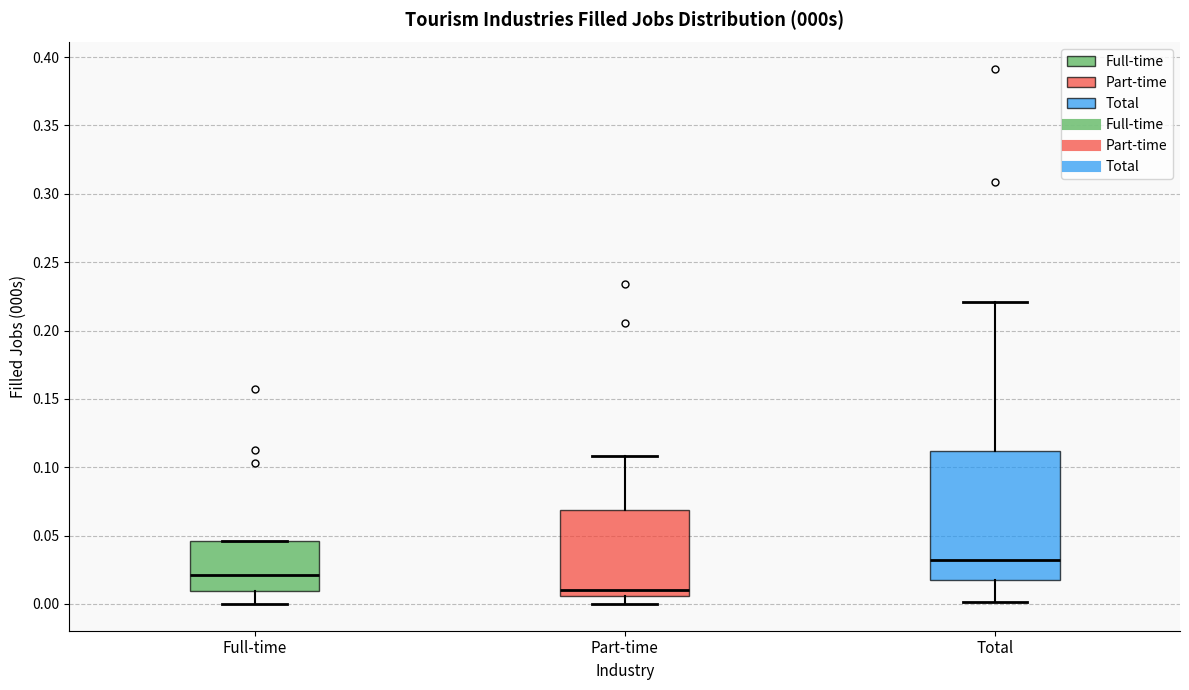

Reading left to right, read every box against the y-axis: the position of its median line, the range the box covers, and the ends of its whiskers. The values are not printed on the chart, so give them approximately, as read against the axis.

Full-time: median 0.020, box 0.010 to 0.045, whiskers 0.000 to 0.045
Part-time: median 0.010, box 0.005 to 0.070, whiskers 0.000 to 0.110
Total: median 0.035, box 0.015 to 0.110, whiskers 0.000 to 0.220